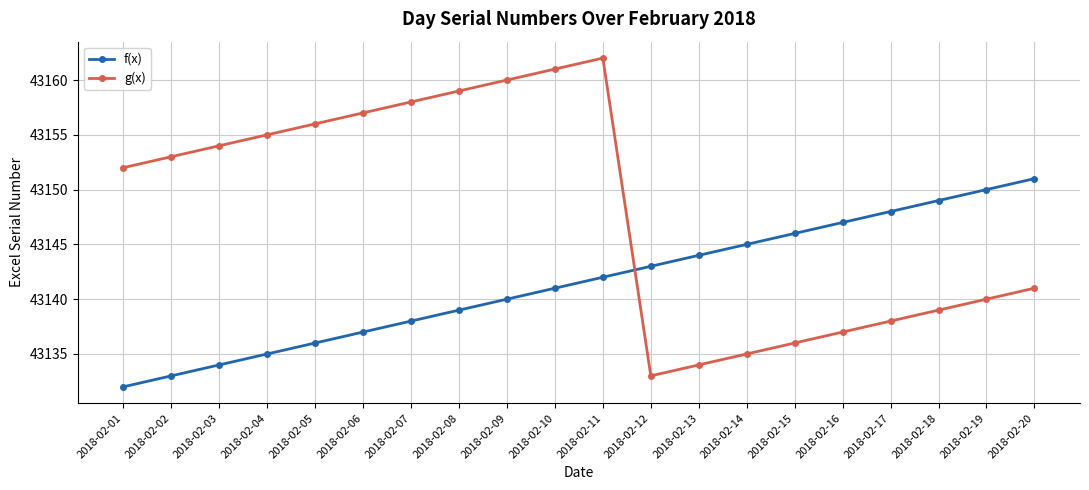

Rank the series at 2018-02-10 from lowest to highest value.

f(x), g(x)